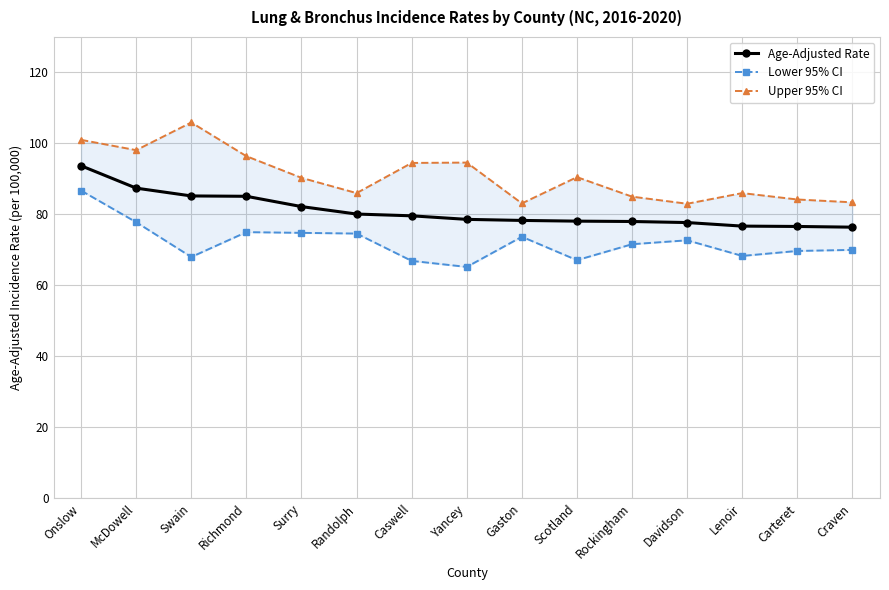

True or false: Upper 95% CI and Lower 95% CI intersect in this chart.

False